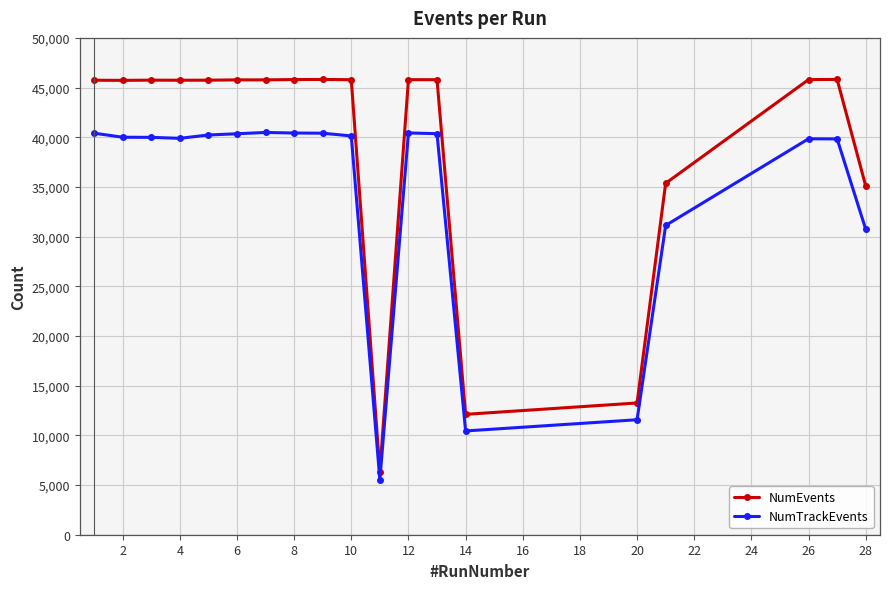

What is the smallest value displayed?

5531